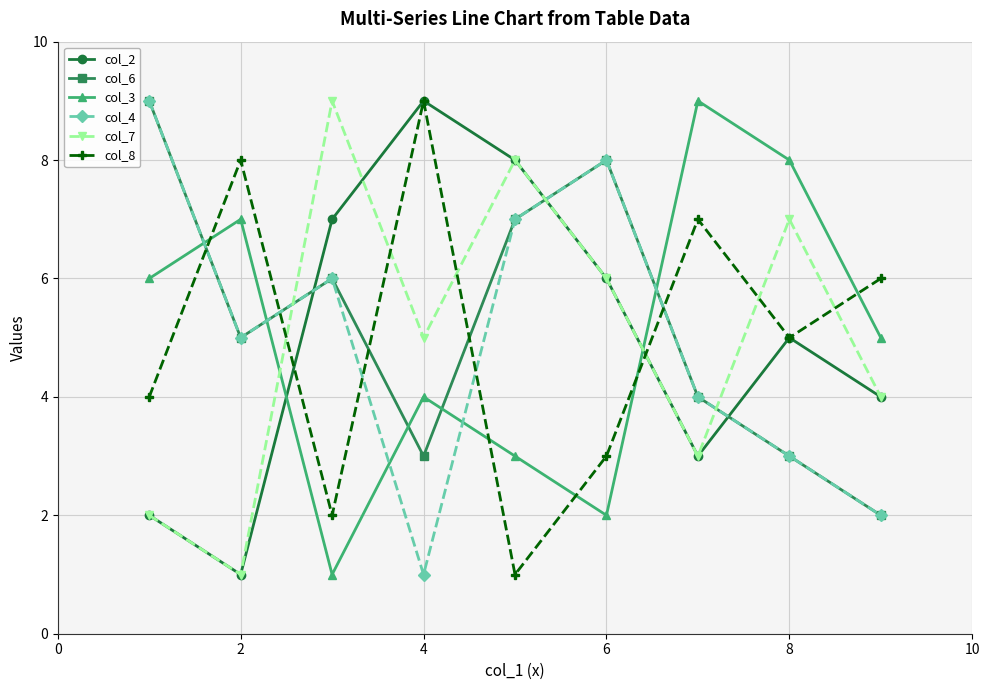

What is the maximum value shown in the chart?

9